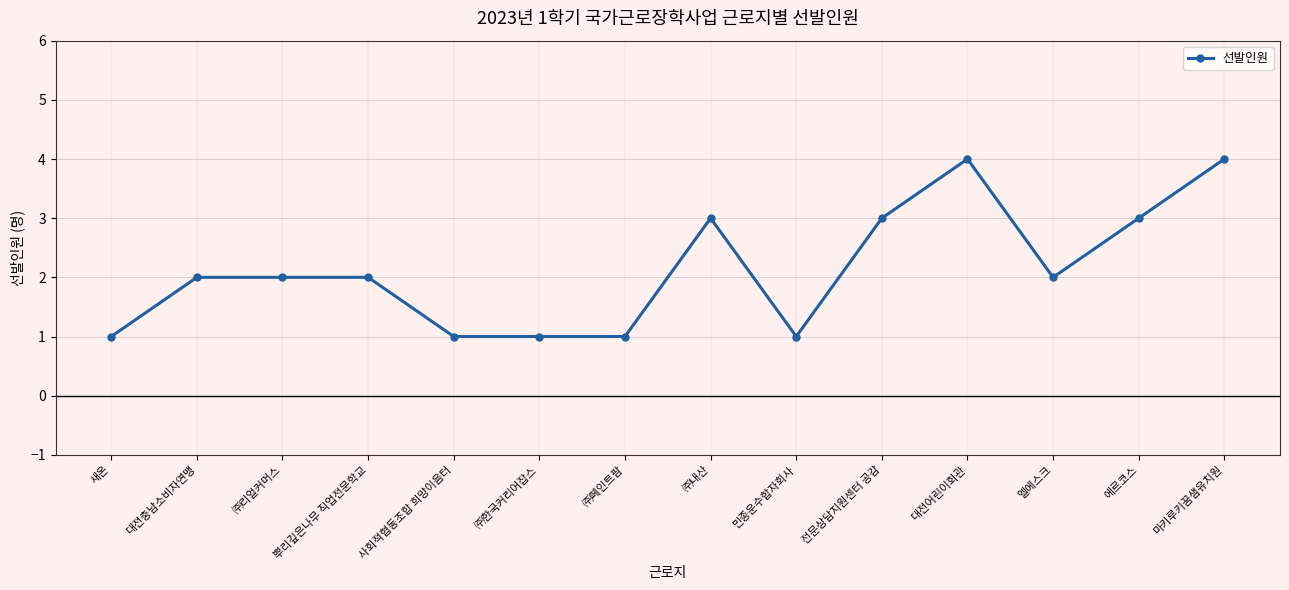

What is the change in value from ㈜페인트팜 to 전문상담지원센터 공감?

+2